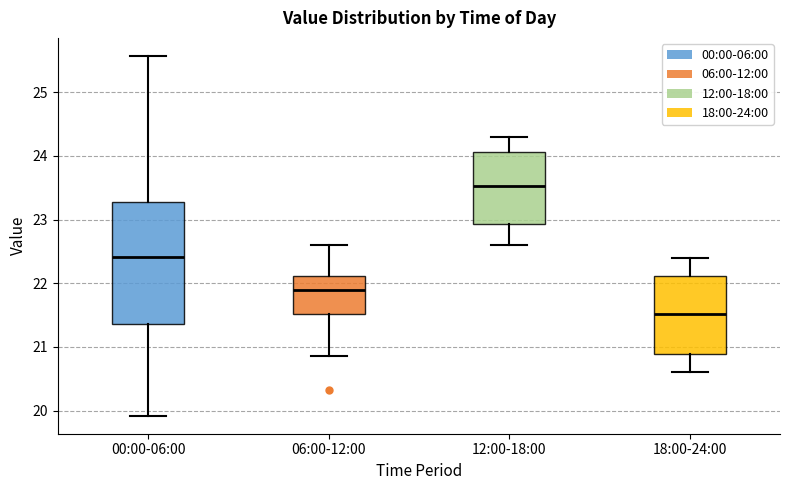

Reading left to right, read every box against the y-axis: the position of its median line, the range the box covers, and the ends of its whiskers. The values are not printed on the chart, so give them approximately, as read against the axis.

00:00-06:00: median 22.4, box 21.4 to 23.3, whiskers 19.9 to 25.6
06:00-12:00: median 21.9, box 21.5 to 22.1, whiskers 20.9 to 22.6
12:00-18:00: median 23.5, box 22.9 to 24.1, whiskers 22.6 to 24.3
18:00-24:00: median 21.5, box 20.9 to 22.1, whiskers 20.6 to 22.4